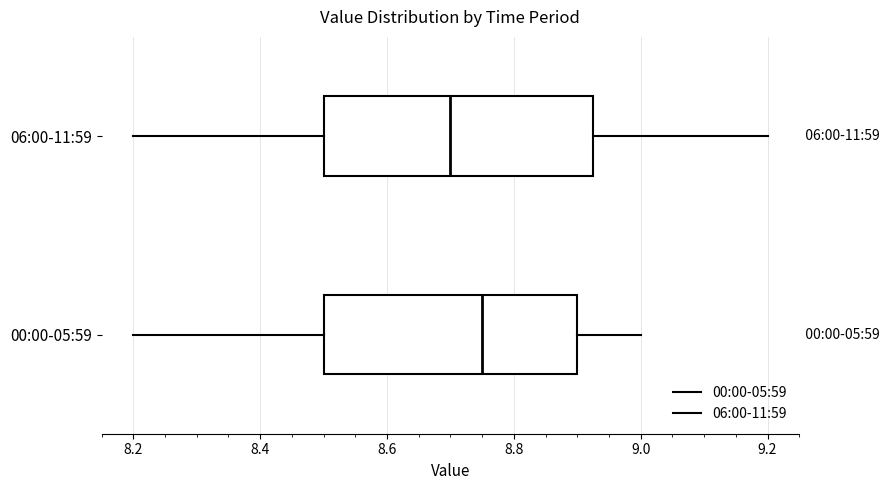

Comparing the boxes themselves (not the whiskers), which one is the widest?

06:00-11:59